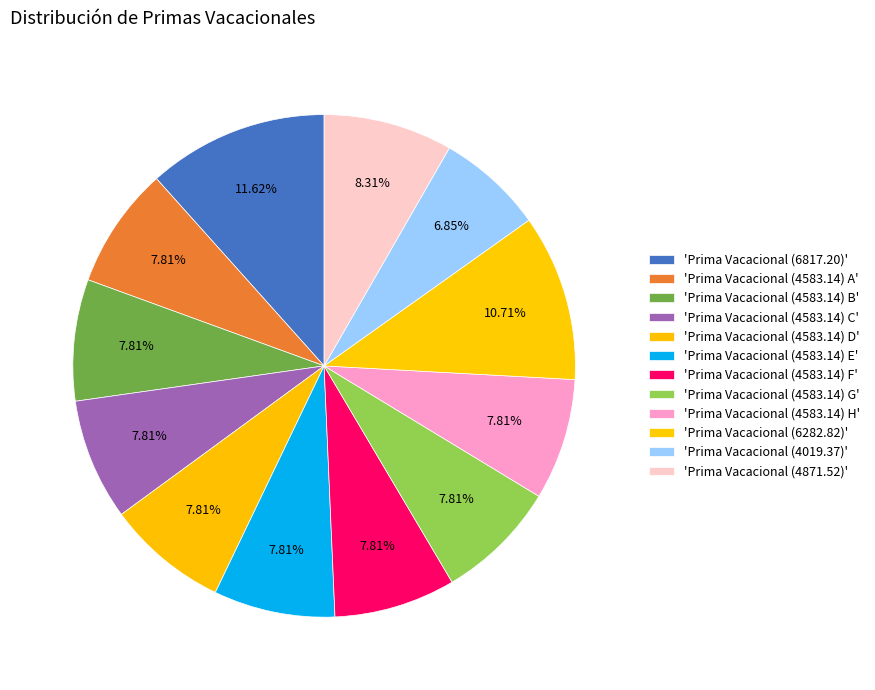

How many segments does this pie chart have?

12